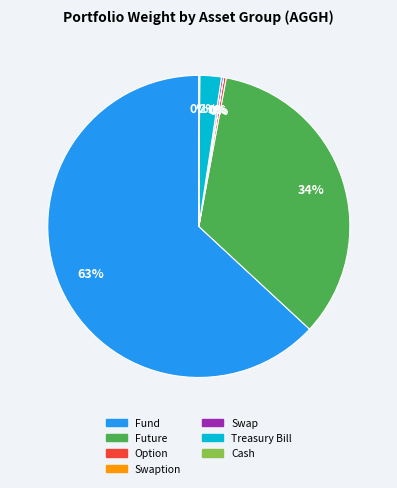

Which category has the biggest portion of the pie?

Fund